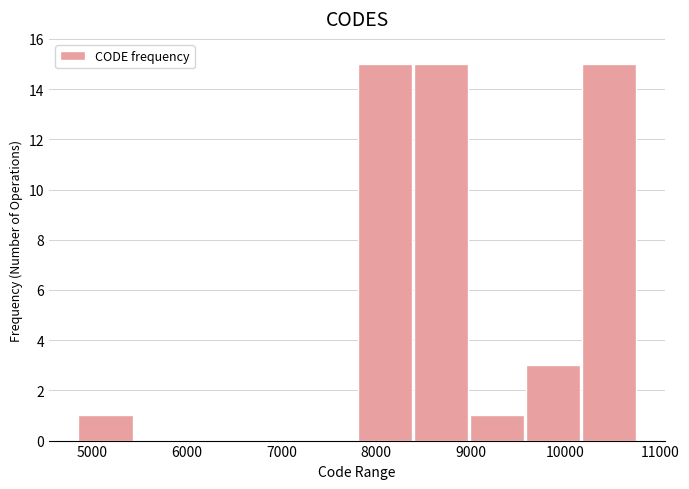

Reading left to right, transcribe this chart: for each bar, give the range it covers on the x-axis and its height. Neither the bar edges nor the heights are printed on the chart, so give them approximately, as read against the axes.

4800 to 5400: 1
5400 to 6000: 0
6000 to 6600: 0
6600 to 7200: 0
7200 to 7800: 0
7800 to 8400: 15
8400 to 9000: 15
9000 to 9600: 1
9600 to 10200: 3
10200 to 10800: 15